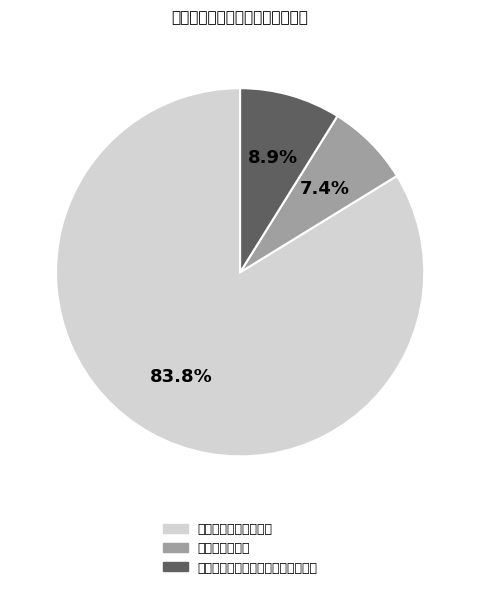

To the nearest percent, what is the difference between the 其他教育管理事务支出 and 机关事业单位基本养老保险缴费支出 slice percentages?

75%